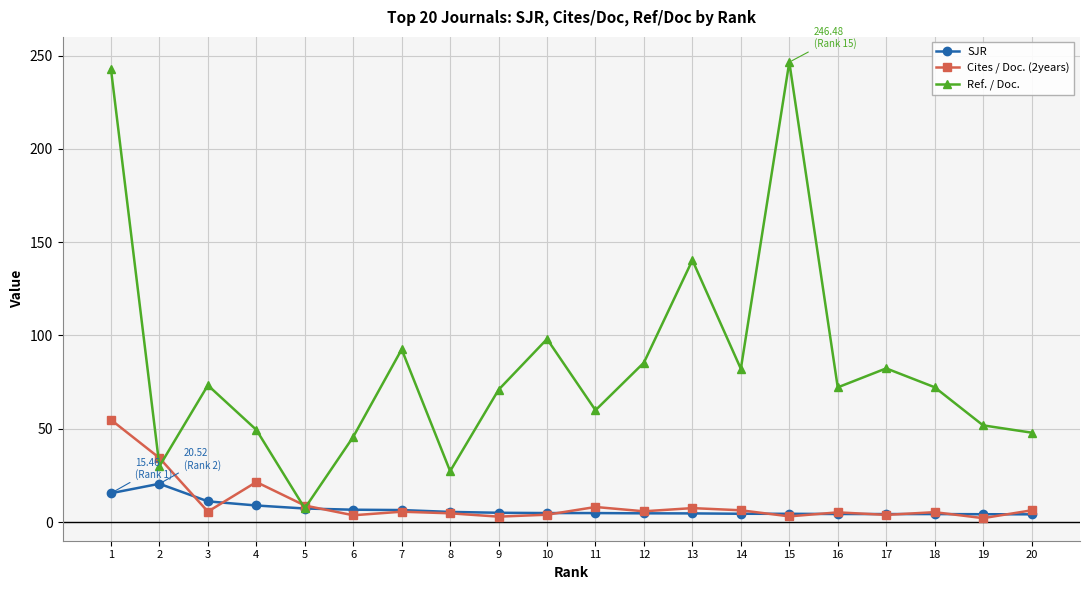

True or false: Cites / Doc. (2years) has a value of 2.9 at 9.

True